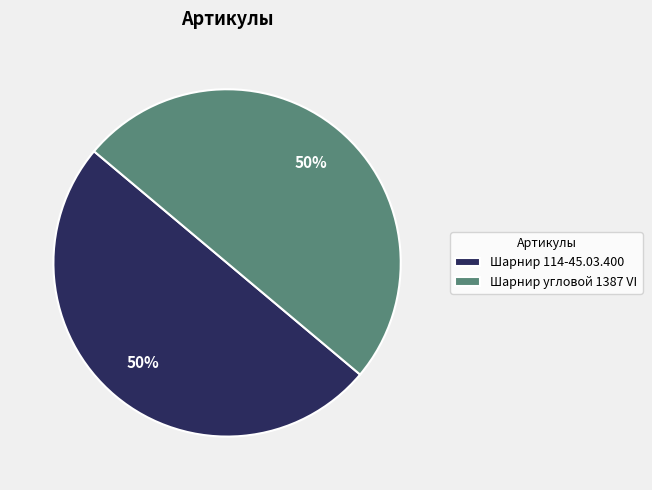

To the nearest percent, what is the average slice percentage?

50%